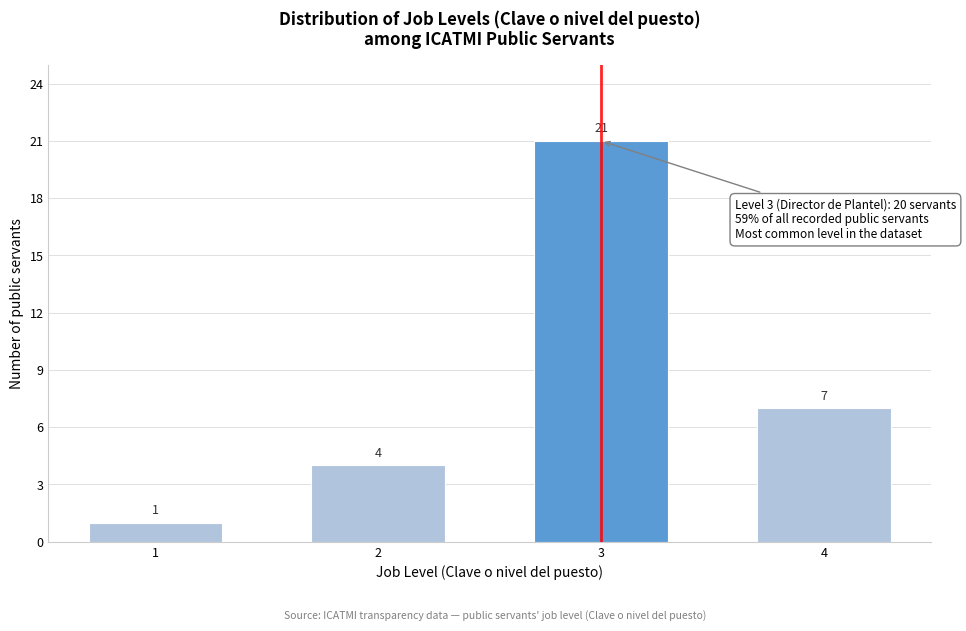

Reading left to right, transcribe all the data shown in this chart.

1	4	21	7